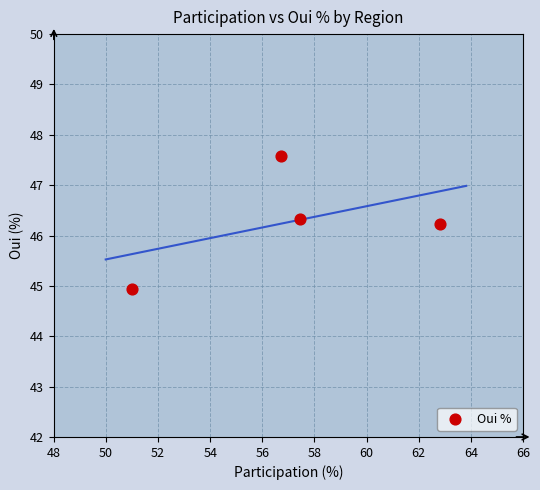

What Y value in the scatter plot is closest to 46?

46.2